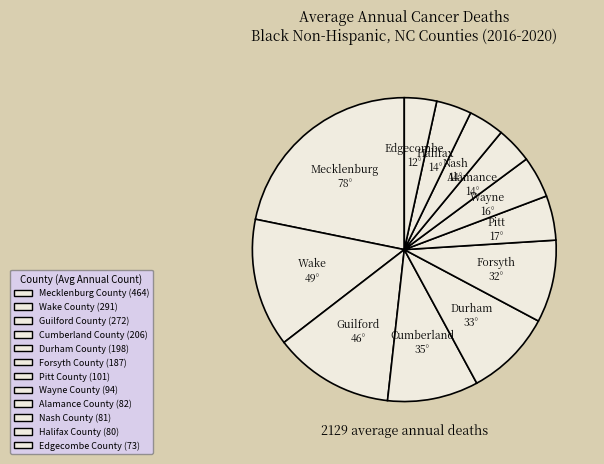

Is it true that Guilford County is 13% of the pie?

True